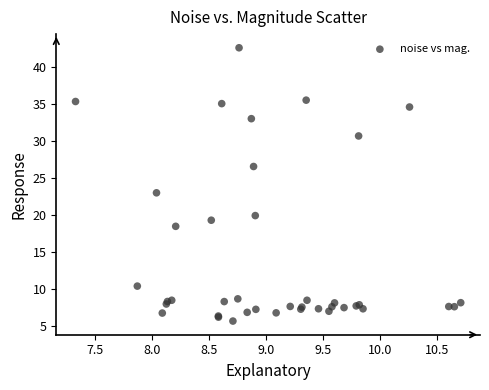

What Y value in the scatter plot is closest to 24?

23.0